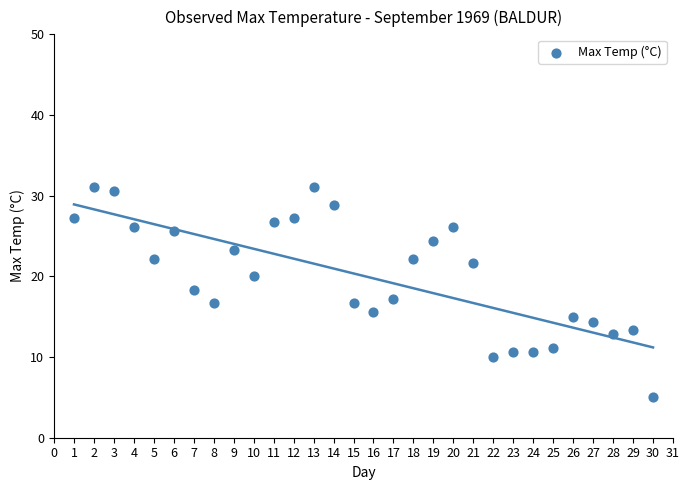

What is the range of X values (max minus min)?

29.0